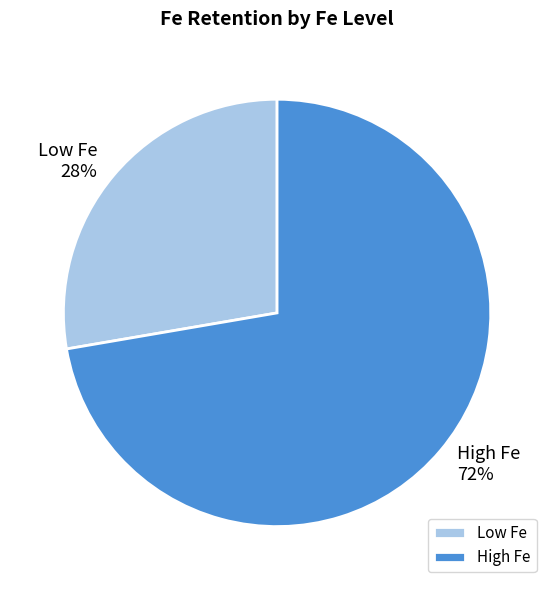

Between High Fe and Low Fe, which is larger?

High Fe